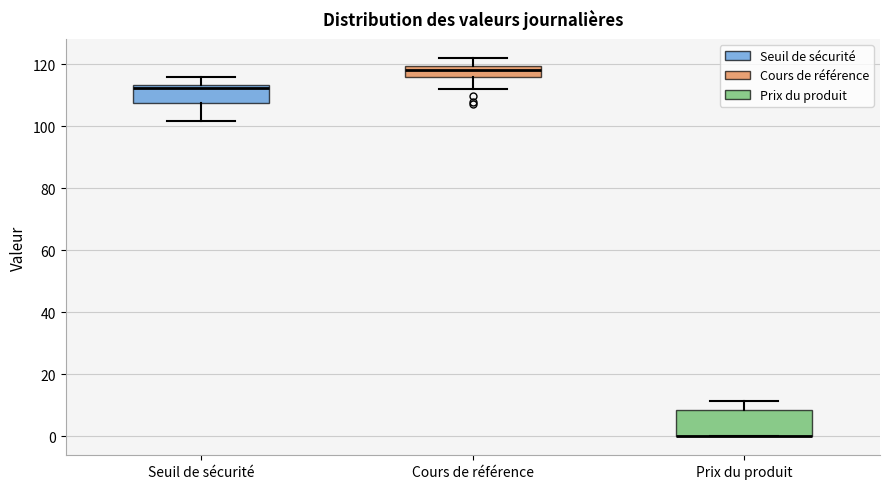

Reading left to right, transcribe this box plot: for each box, give where its median line is, the range the box spans, and where its two whiskers end, as read against the y-axis. The values are not printed on the chart, so give them approximately, as read against the axis.

Seuil de sécurité: median 112, box 108 to 114, whiskers 102 to 116
Cours de référence: median 118, box 116 to 120, whiskers 112 to 122
Prix du produit: median 0 (drawn on the box's lower edge), box 0 to 8, whiskers 0 to 12